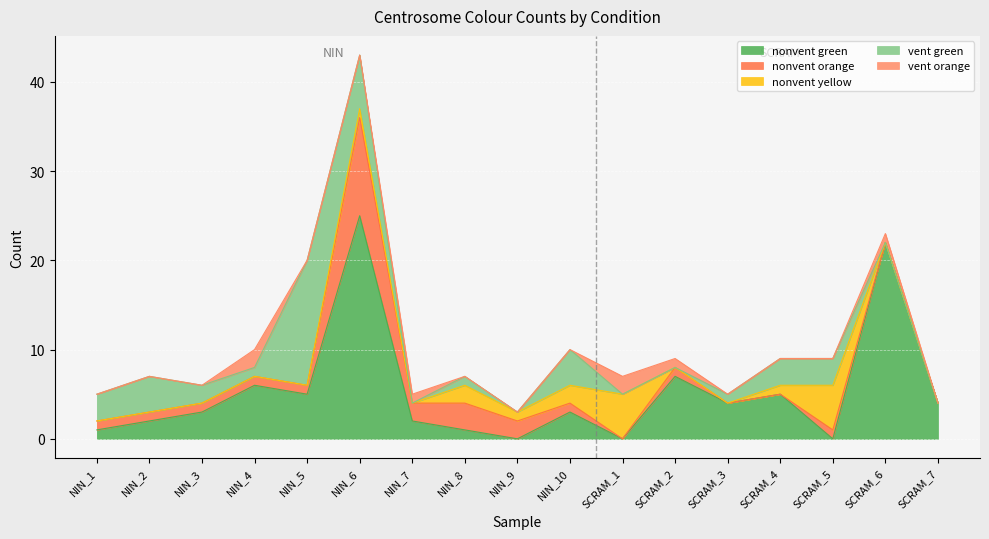

How many distinct data groups are displayed?

5